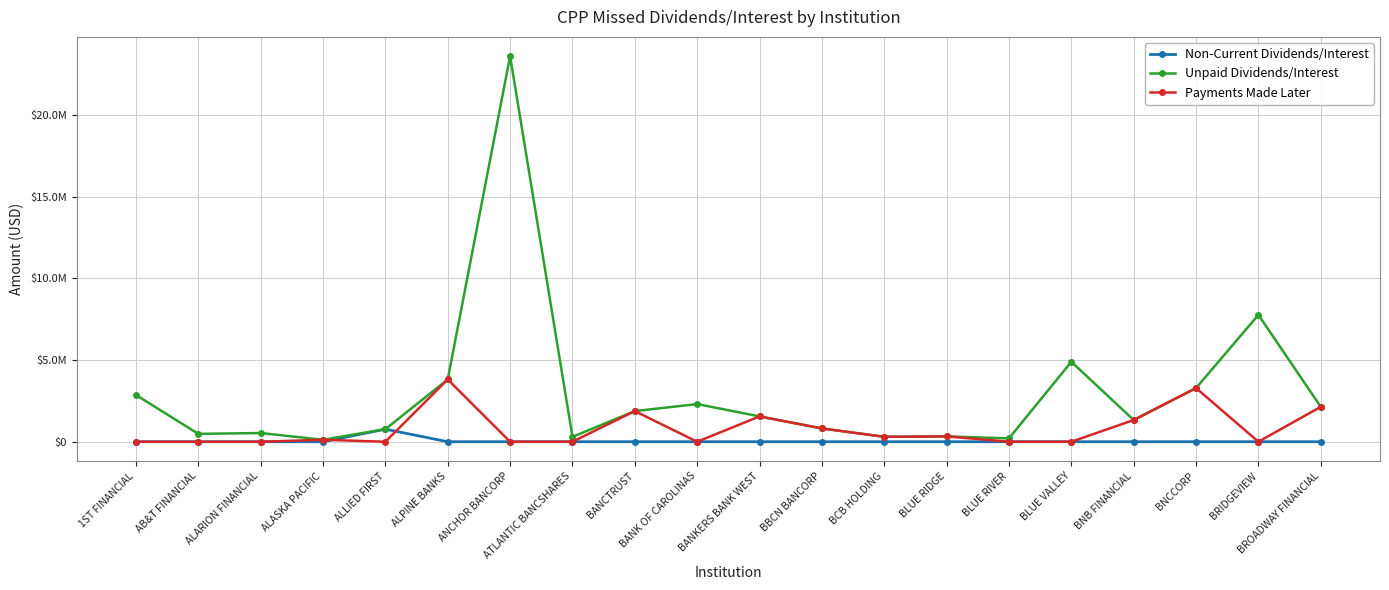

Between 1ST FINANCIAL and BLUE RIVER, which series saw the biggest shift?

Unpaid Dividends/Interest